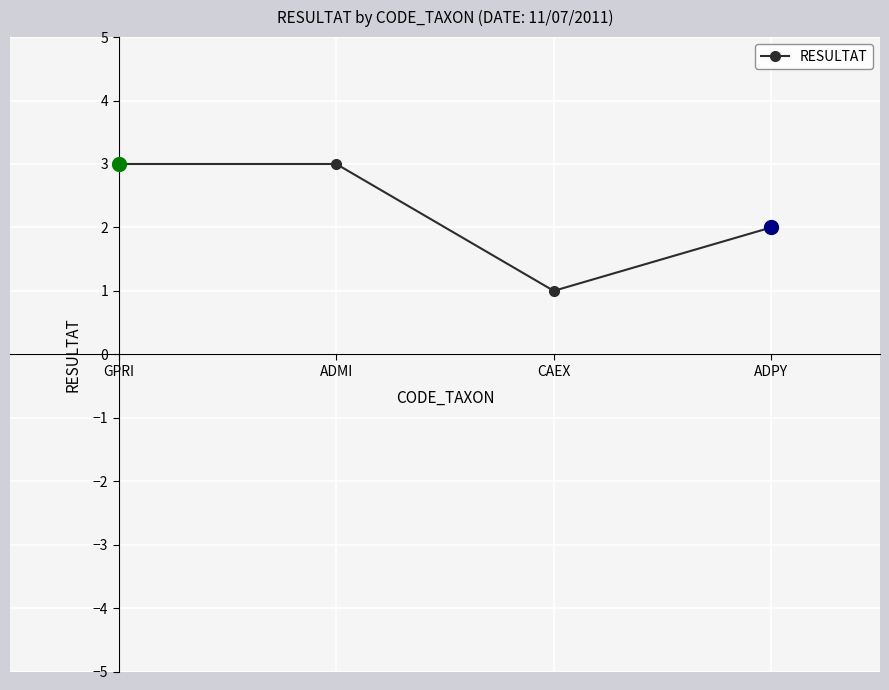

What value does the data have at GPRI?

3